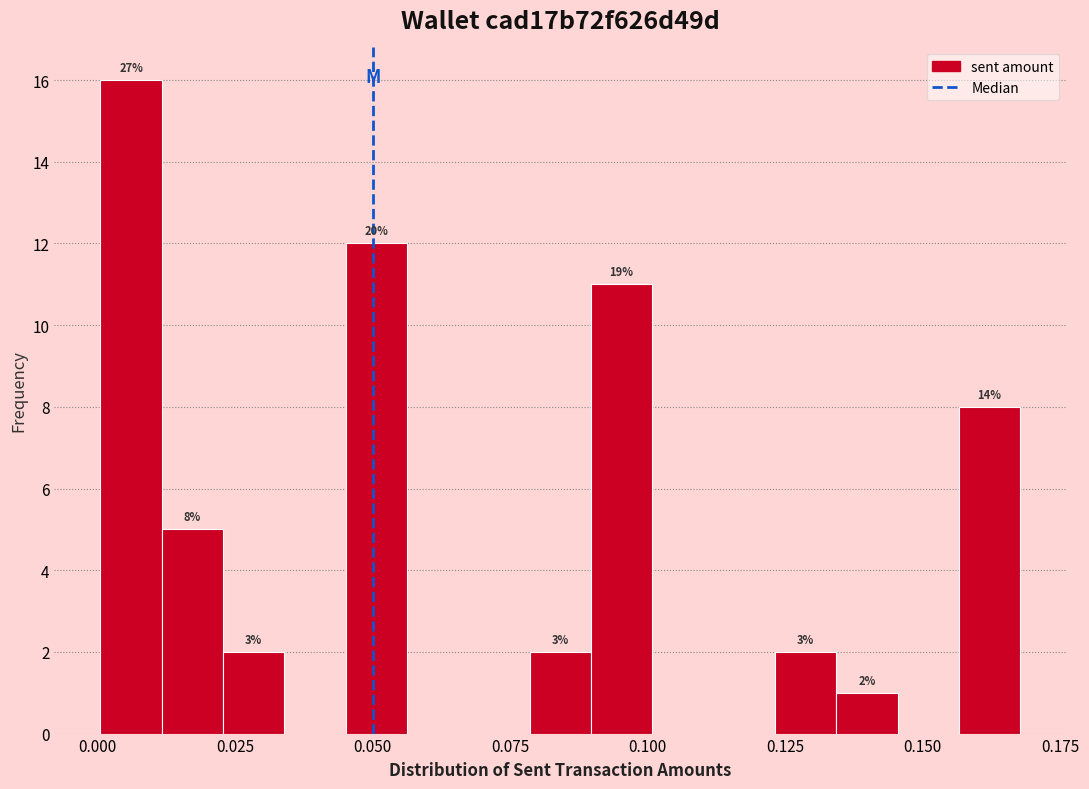

Read against the x-axis, roughly where is the centre of the tallest bar?

0.005